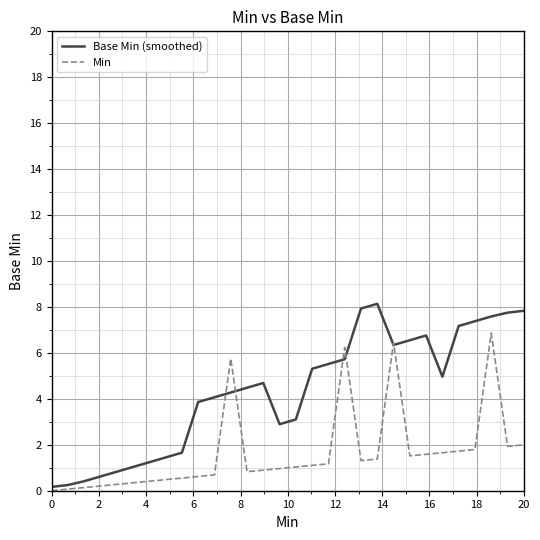

What is the highest value of the Min series?

6.9